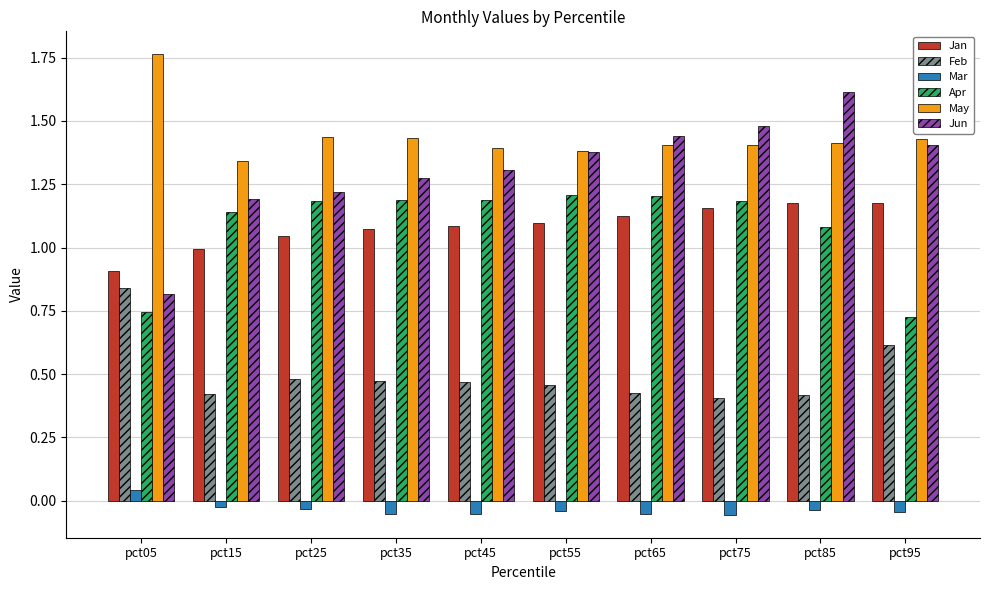

At which label does Mar first exceed 0?

pct05